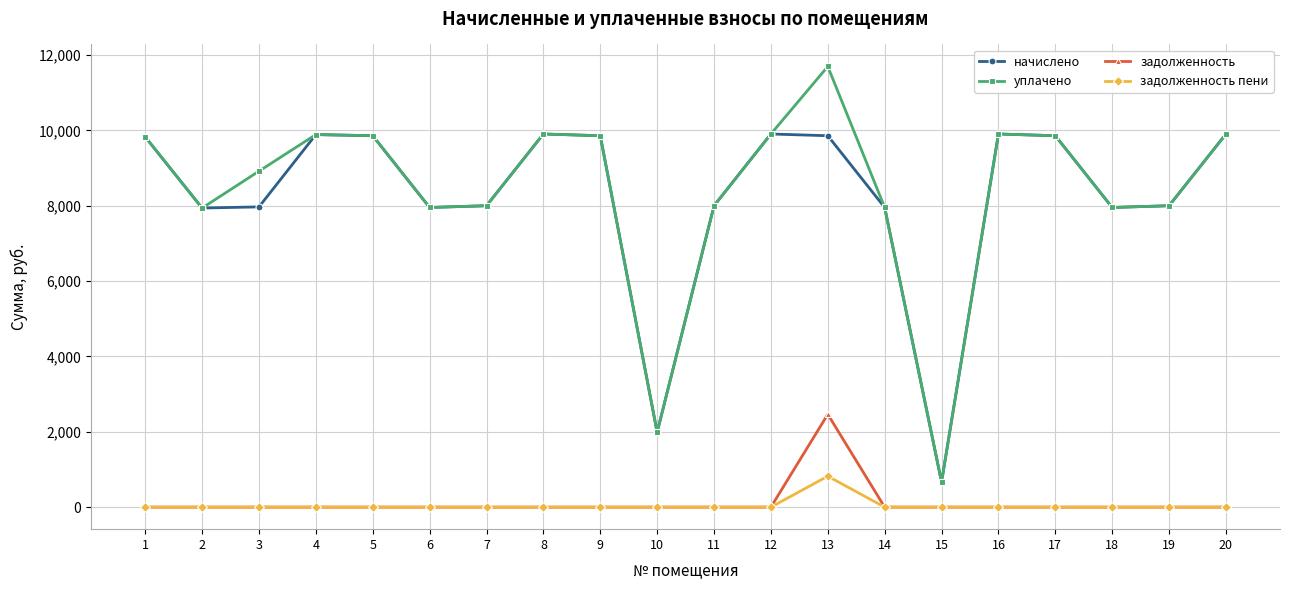

What is the lowest value of the начислено series?

666.9